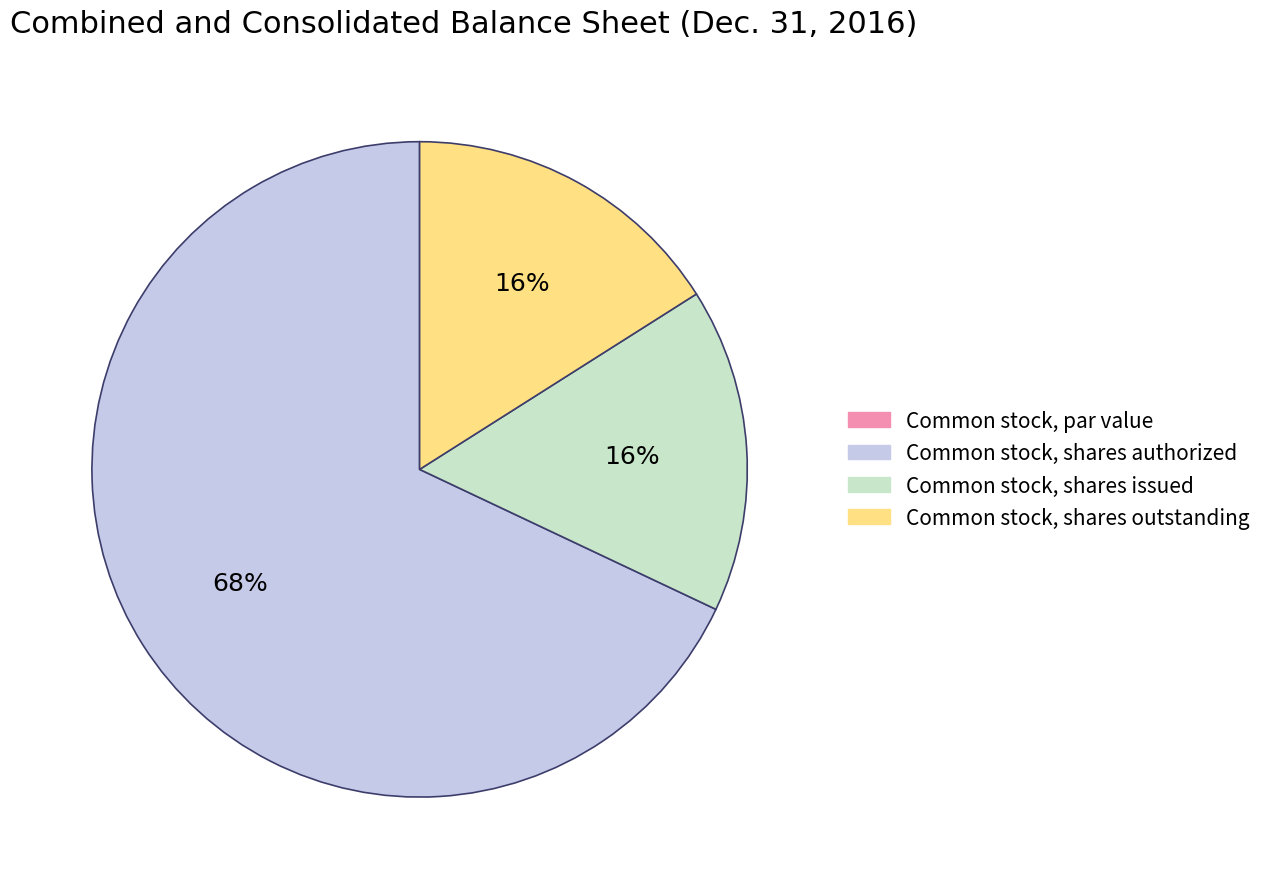

Which has a higher value, Common stock, shares authorized or Common stock, shares issued?

Common stock, shares authorized